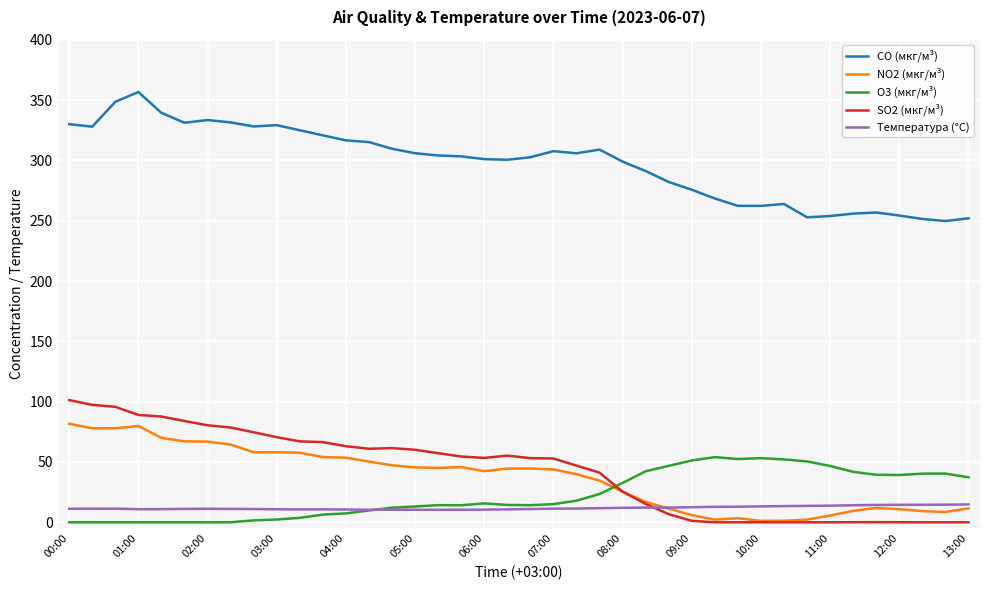

Which series has the largest total across all categories?

CO (мкг/м³)